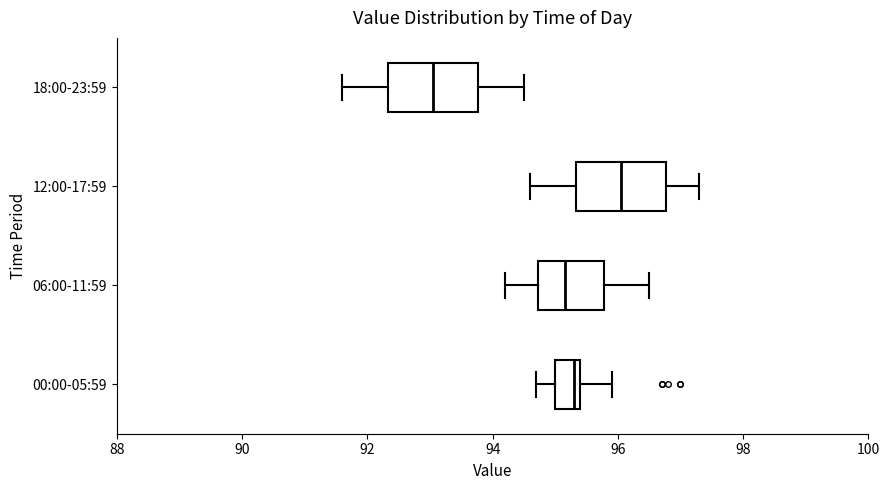

Where is the right edge of the box for 12:00-17:59 on the x-axis? The values are not printed on the chart, so give them approximately, as read against the axis.

96.8